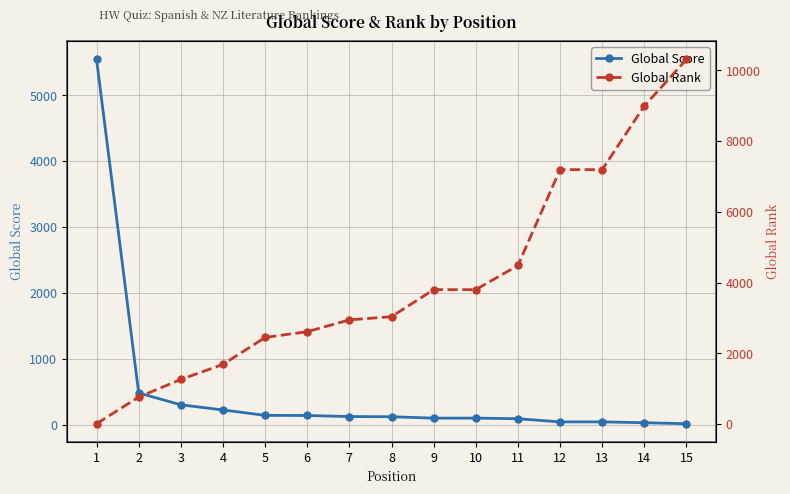

Is it true that Global Rank equals 7194 at 12?

True